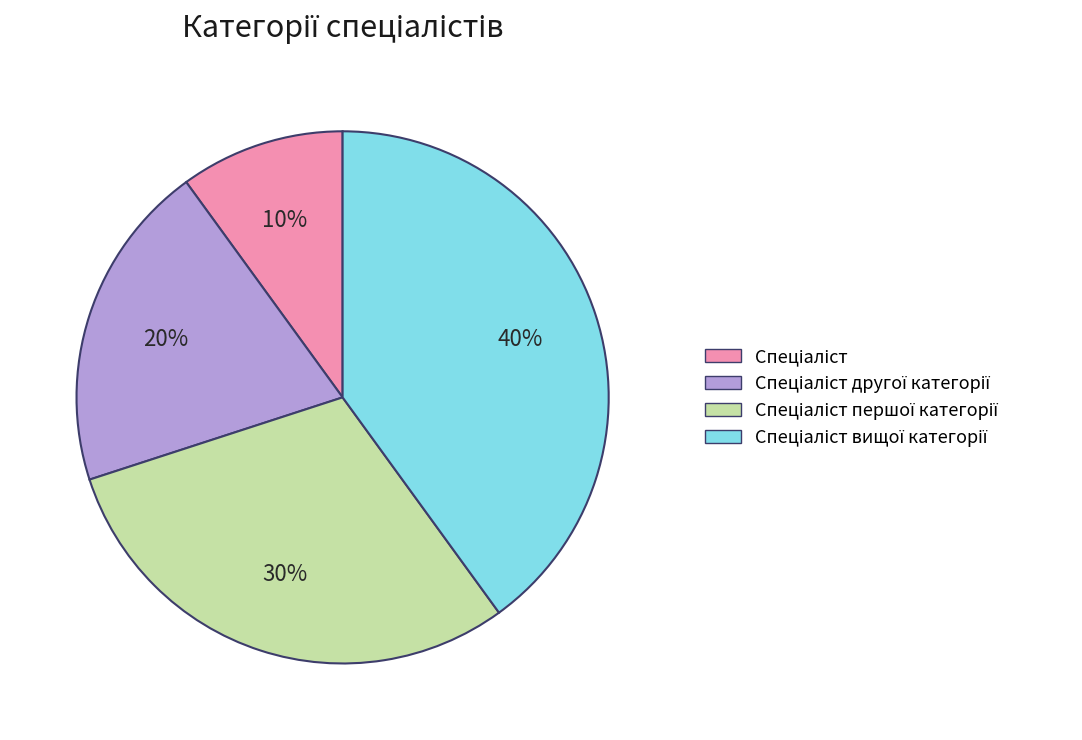

To the nearest percent, what is the difference between the largest and smallest slice percentages?

30%